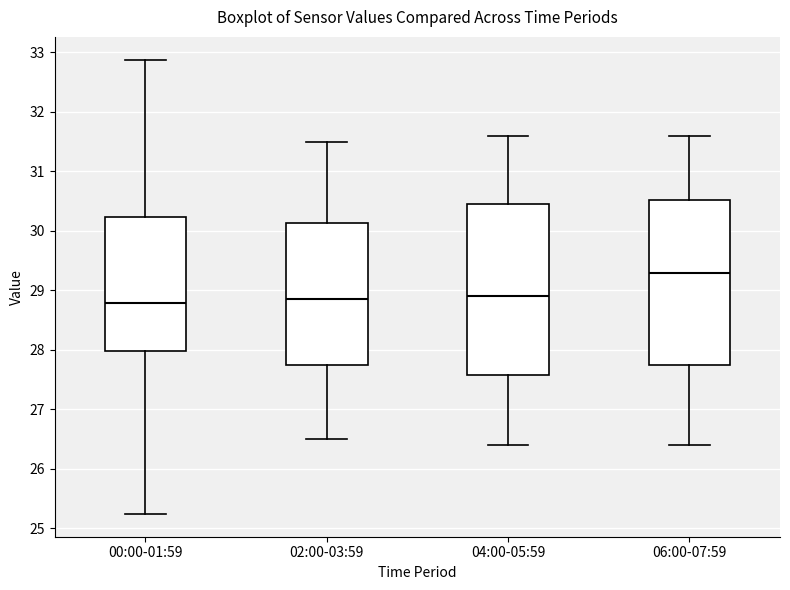

Which box's median line is the highest?

06:00-07:59